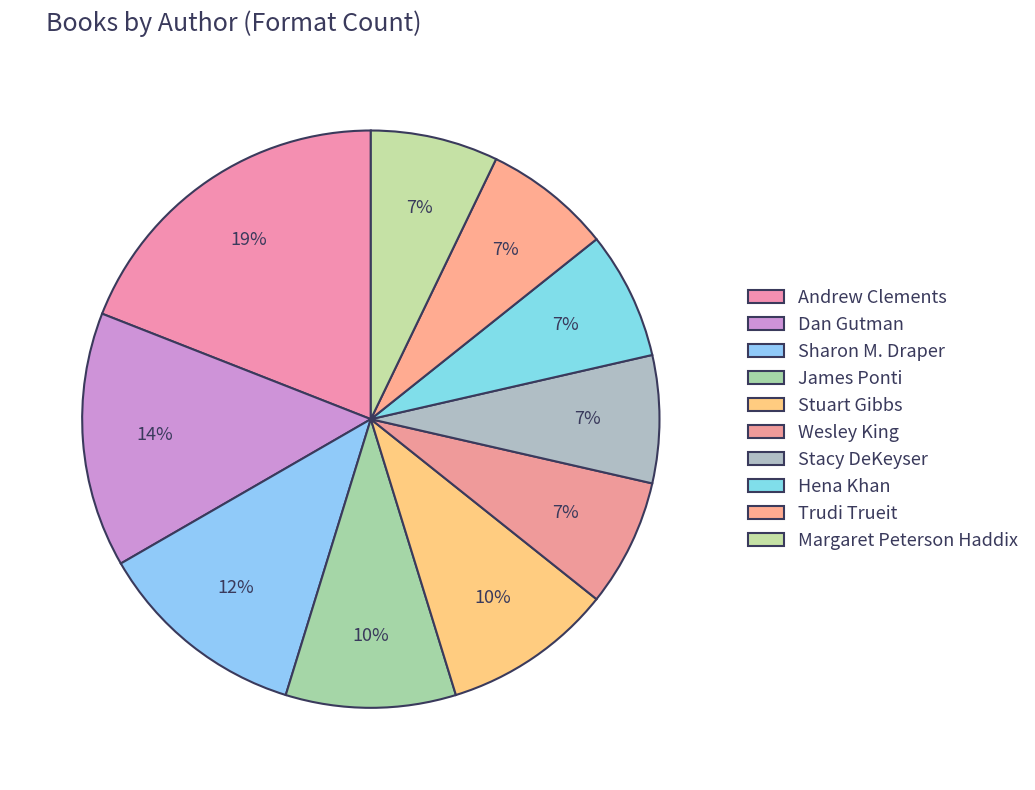

Count the number of slices in the pie.

10